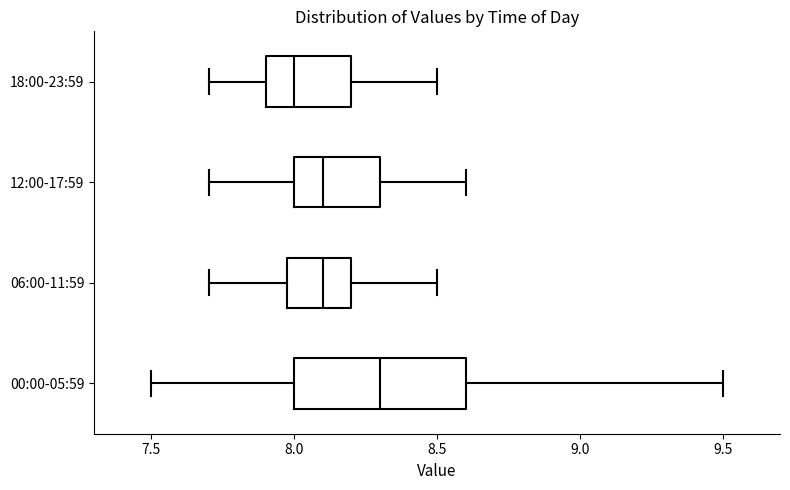

Reading bottom to top, transcribe this box plot: for each box, give where its median line is, the range the box spans, and where its two whiskers end, as read against the x-axis. The values are not printed on the chart, so give them approximately, as read against the axis.

00:00-05:59: median 8.3, box 8.0 to 8.6, whiskers 7.5 to 9.5
06:00-11:59: median 8.1, box 8.0 to 8.2, whiskers 7.7 to 8.5
12:00-17:59: median 8.1, box 8.0 to 8.3, whiskers 7.7 to 8.6
18:00-23:59: median 8.0, box 7.9 to 8.2, whiskers 7.7 to 8.5